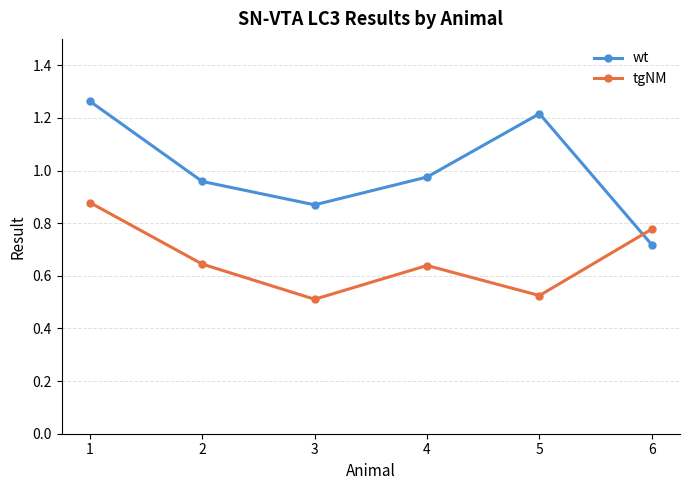

At 5, list the series in order from smallest to largest.

tgNM, wt